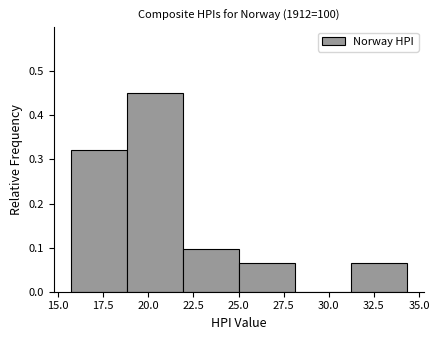

How tall is the bar that spans 31.0 to 34.5 on the x-axis? Neither the bar edges nor the heights are printed on the chart, so give them approximately, as read against the axes.

0.06